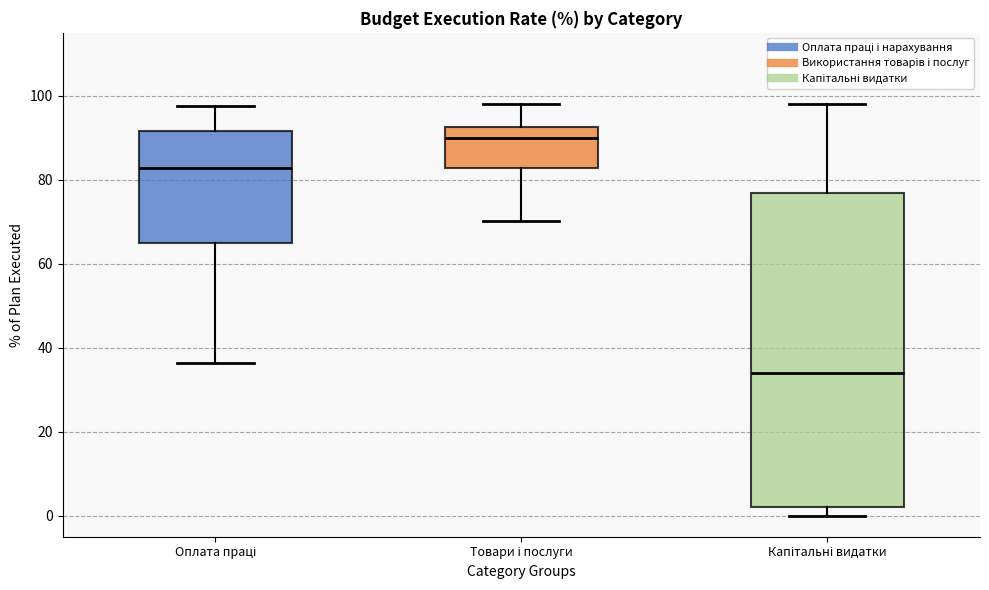

Where is the lower edge of the box for Капітальні видатки on the y-axis? The values are not printed on the chart, so give them approximately, as read against the axis.

2